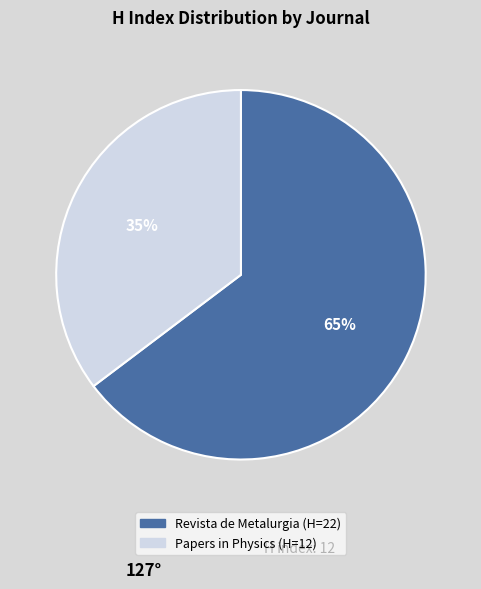

To the nearest percent, what portion does Papers in Physics represent?

35%